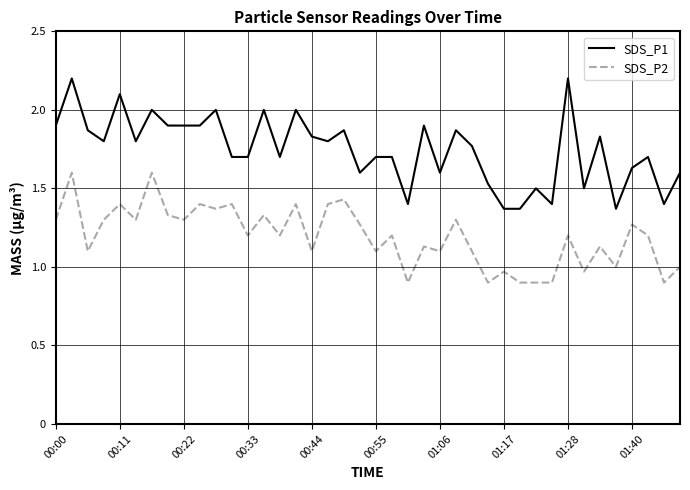

Rank the series by their maximum value, from highest to lowest.

SDS_P1, SDS_P2